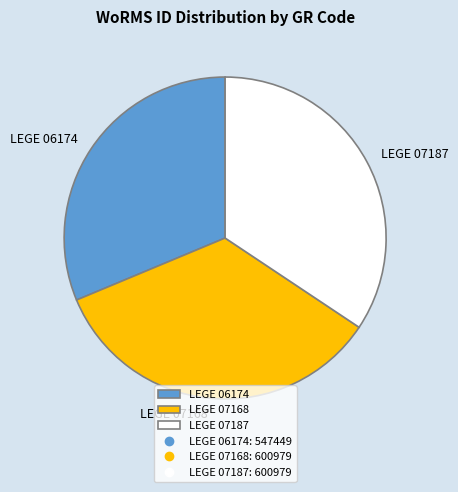

Is it true that LEGE 07187 is 19% of the pie?

False